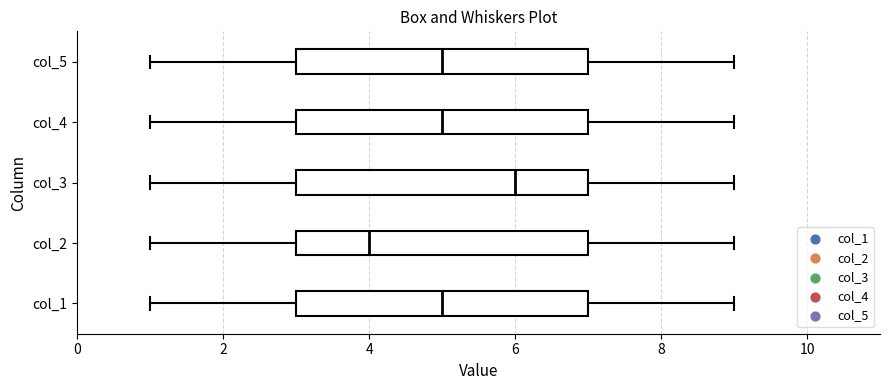

Reading bottom to top, read every box against the x-axis: the position of its median line, the range the box covers, and the ends of its whiskers. The values are not printed on the chart, so give them approximately, as read against the axis.

col_1: median 5, box 3 to 7, whiskers 1 to 9
col_2: median 4, box 3 to 7, whiskers 1 to 9
col_3: median 6, box 3 to 7, whiskers 1 to 9
col_4: median 5, box 3 to 7, whiskers 1 to 9
col_5: median 5, box 3 to 7, whiskers 1 to 9